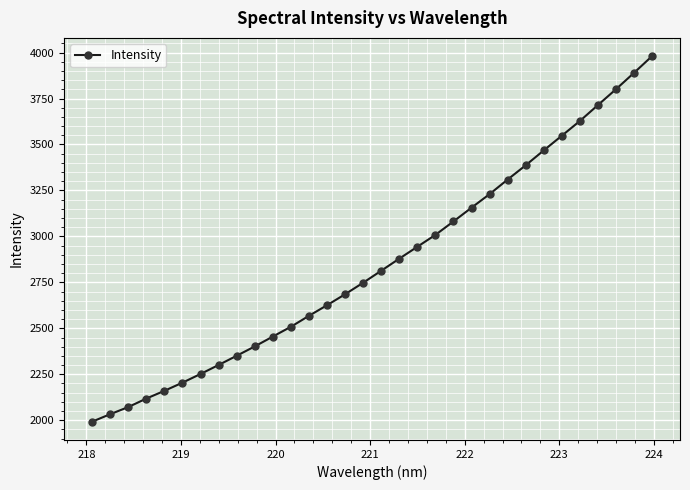

True or false: there are more than 1 points higher than both neighbors.

False